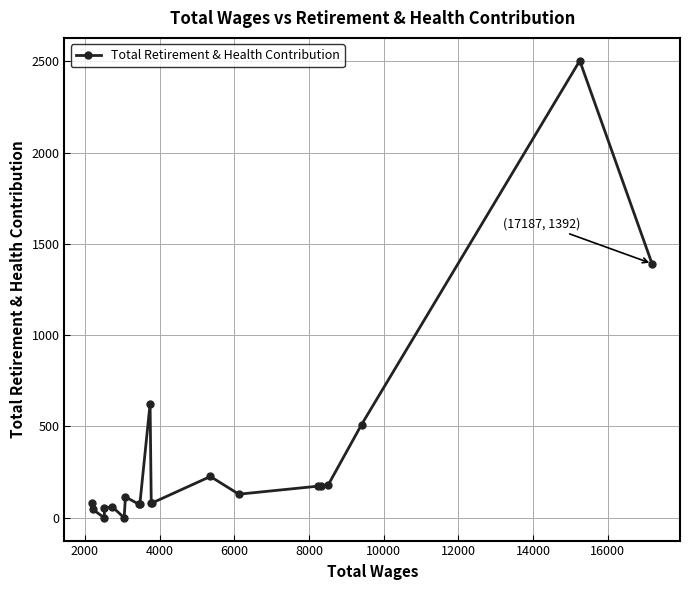

What is the greatest value displayed?

2504